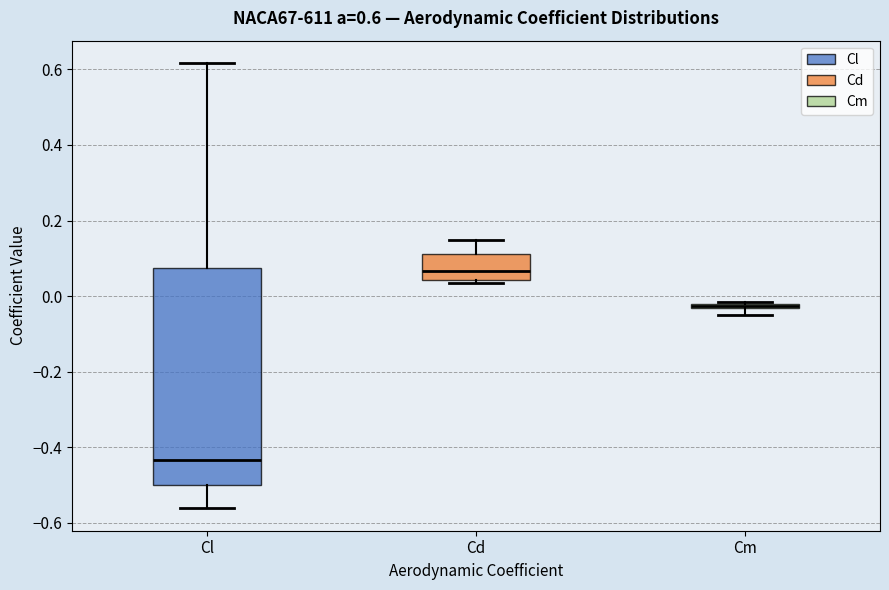

Which box is the tallest, from its lower edge to its upper edge?

Cl